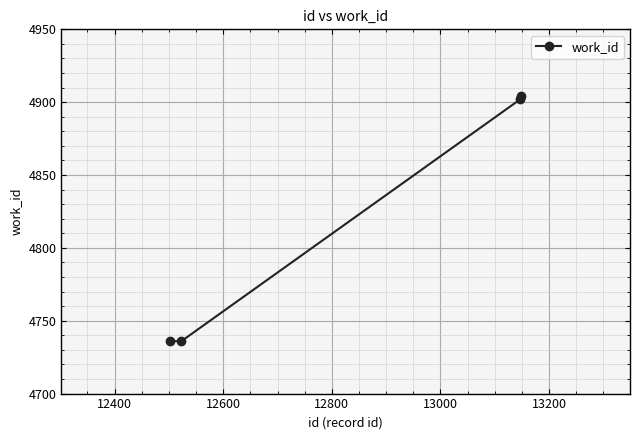

True or false: there are more than 1 points higher than both neighbors.

False